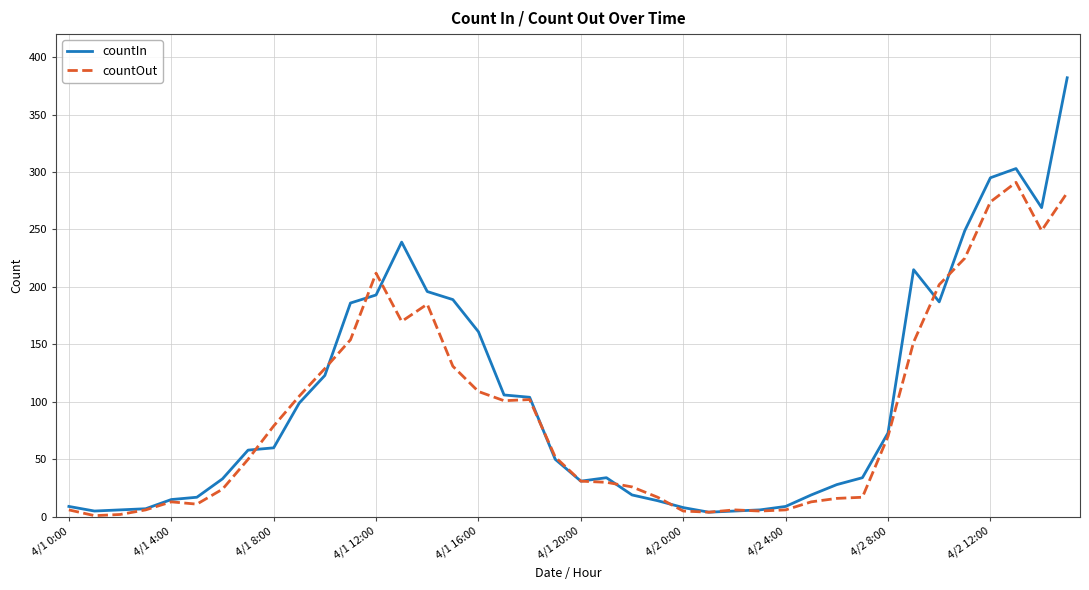

What is the difference between the maximum and second lowest values in the countOut series?

289